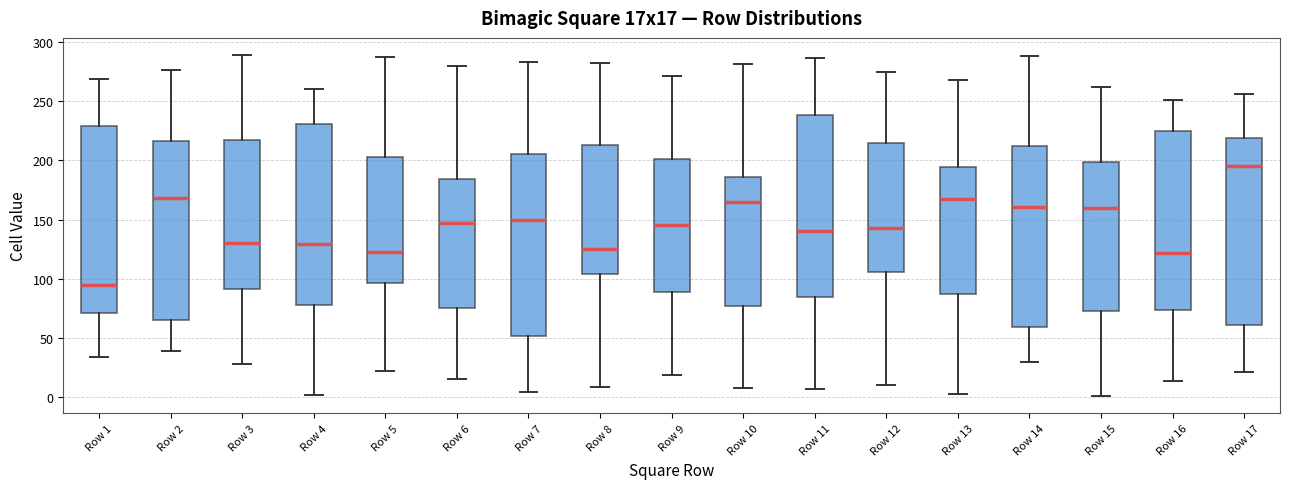

Reading left to right, read every box against the y-axis: the position of its median line, the range the box covers, and the ends of its whiskers. The values are not printed on the chart, so give them approximately, as read against the axis.

Row 1: median 95, box 70 to 230, whiskers 35 to 270
Row 2: median 170, box 65 to 215, whiskers 40 to 275
Row 3: median 130, box 90 to 215, whiskers 30 to 290
Row 4: median 130, box 80 to 230, whiskers 0 to 260
Row 5: median 125, box 95 to 205, whiskers 20 to 285
Row 6: median 145, box 75 to 185, whiskers 15 to 280
Row 7: median 150, box 50 to 205, whiskers 5 to 285
Row 8: median 125, box 105 to 215, whiskers 10 to 280
Row 9: median 145, box 90 to 200, whiskers 20 to 270
Row 10: median 165, box 75 to 185, whiskers 10 to 280
Row 11: median 140, box 85 to 240, whiskers 5 to 285
Row 12: median 145, box 105 to 215, whiskers 10 to 275
Row 13: median 165, box 85 to 195, whiskers 5 to 270
Row 14: median 160, box 60 to 210, whiskers 30 to 290
Row 15: median 160, box 75 to 200, whiskers 0 to 260
Row 16: median 120, box 75 to 225, whiskers 15 to 250
Row 17: median 195, box 60 to 220, whiskers 20 to 255